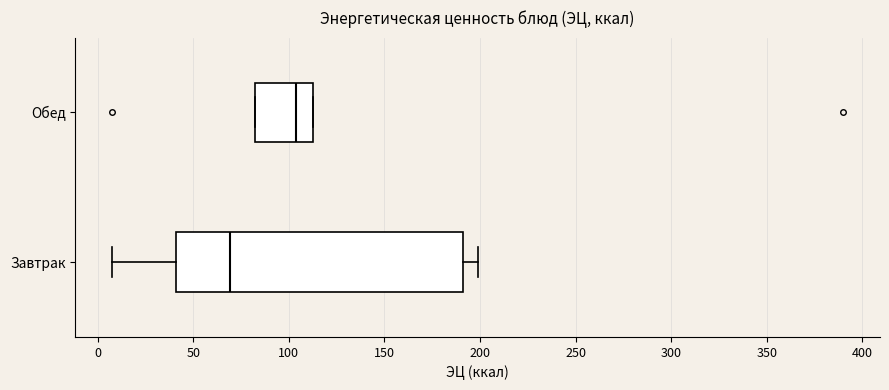

Where does the left whisker of the box for Завтрак end on the x-axis? The values are not printed on the chart, so give them approximately, as read against the axis.

10